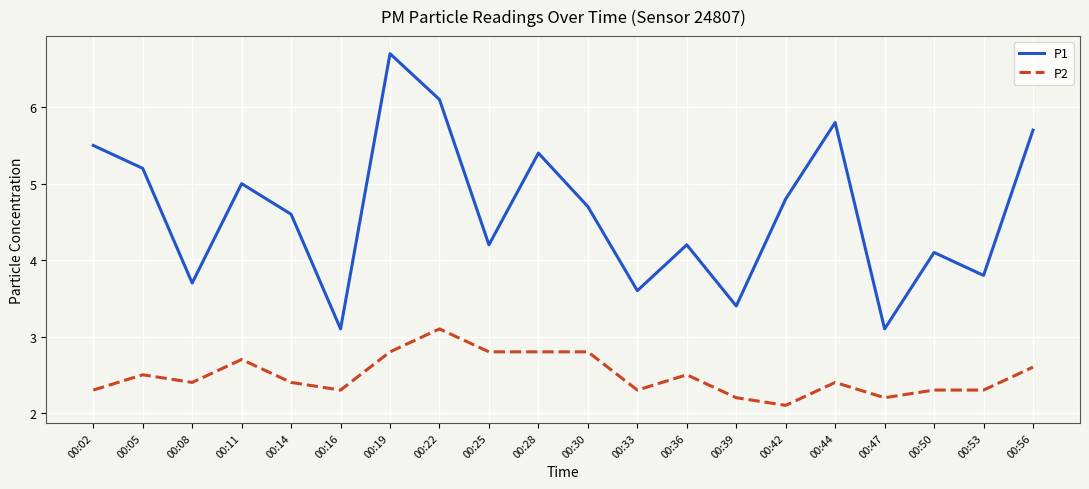

Which label corresponds to the smallest value in the chart?

00:42